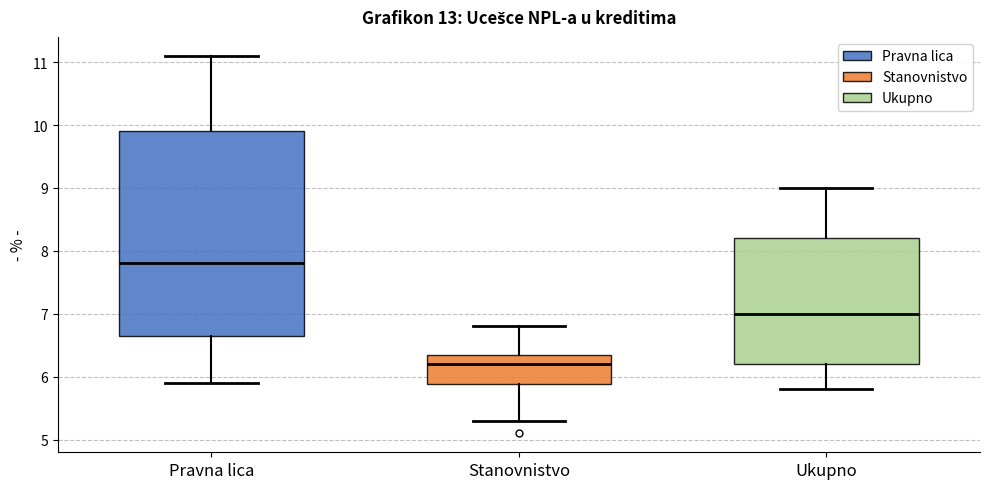

Reading left to right, transcribe this box plot: for each box, give where its median line is, the range the box spans, and where its two whiskers end, as read against the y-axis. The values are not printed on the chart, so give them approximately, as read against the axis.

Pravna lica: median 7.8, box 6.7 to 9.9, whiskers 5.9 to 11.1
Stanovnistvo: median 6.2, box 5.9 to 6.4, whiskers 5.3 to 6.8
Ukupno: median 7.0, box 6.2 to 8.2, whiskers 5.8 to 9.0